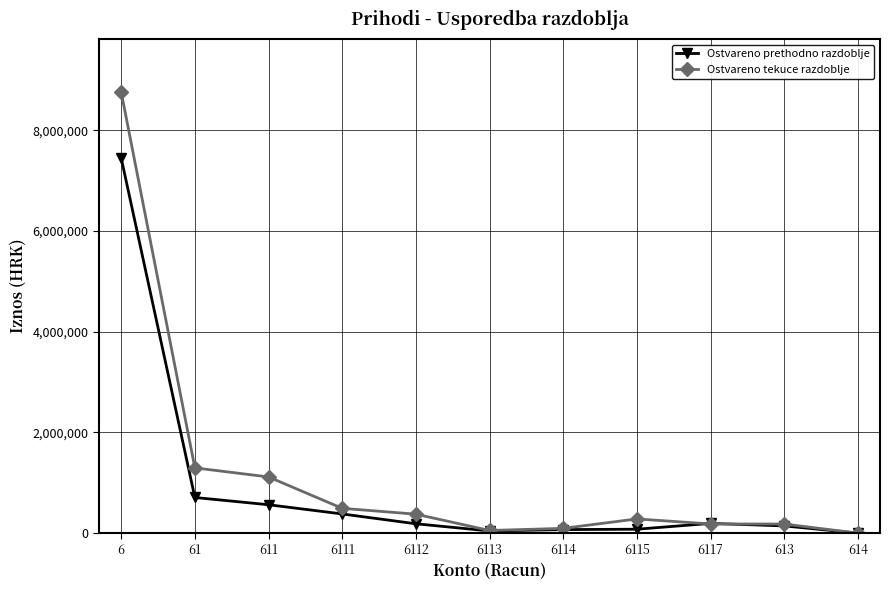

Does the chart have visible grid lines?

Yes